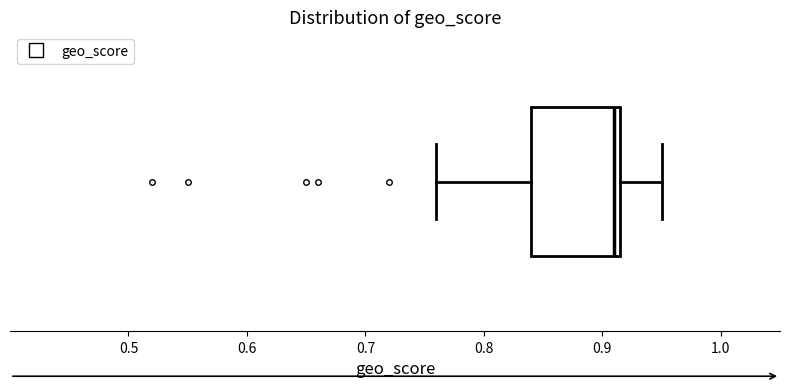

Where is the left edge of the box on the x-axis? The values are not printed on the chart, so give them approximately, as read against the axis.

0.84